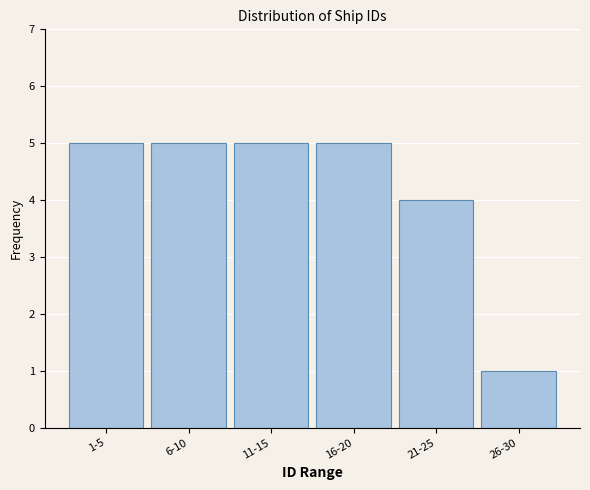

Reading left to right, list all the values displayed in this chart.

5	5	5	5	4	1